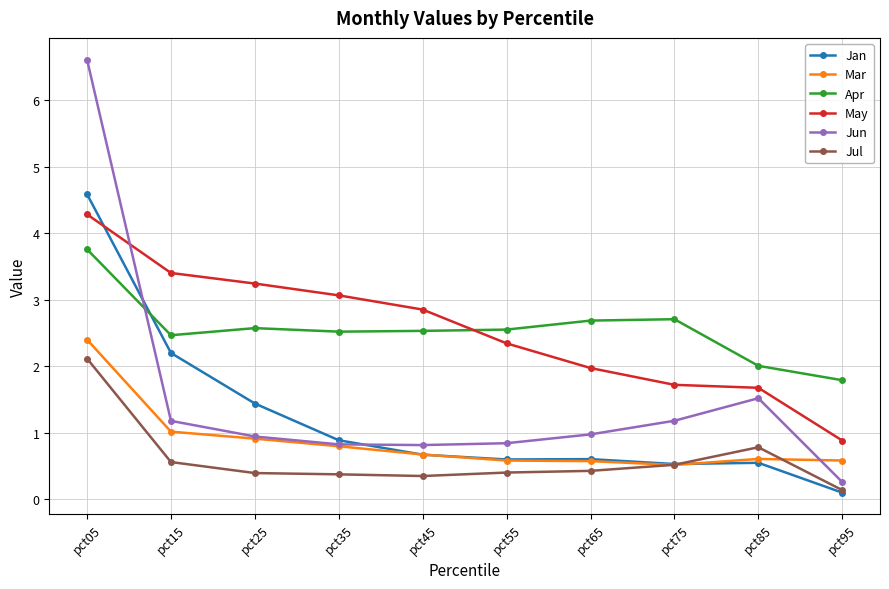

The Jan series shows 0.5 at pct75. True or false?

True